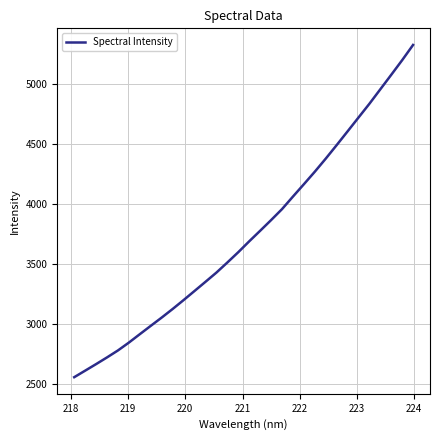

How many series are shown in this chart?

1